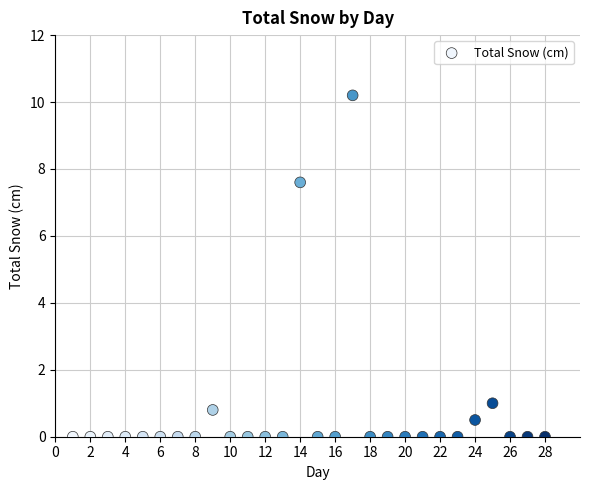

What Y value in the scatter plot is closest to 5?

7.6